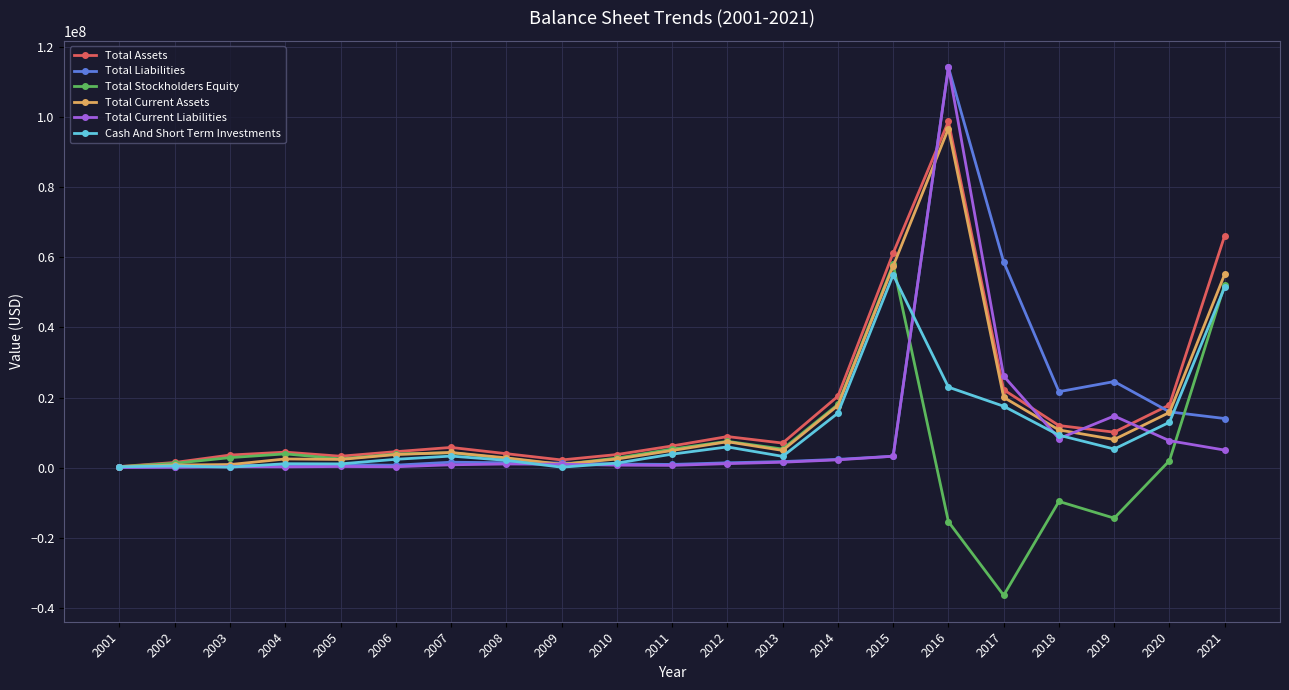

How many values in the Total Stockholders Equity series exceed 2707887?

11